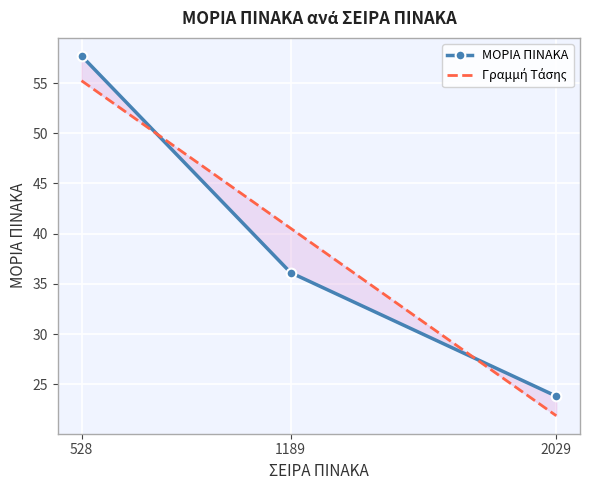

Rank the series by their maximum value, from lowest to highest.

Γραμμή Τάσης, ΜΟΡΙΑ ΠΙΝΑΚΑ